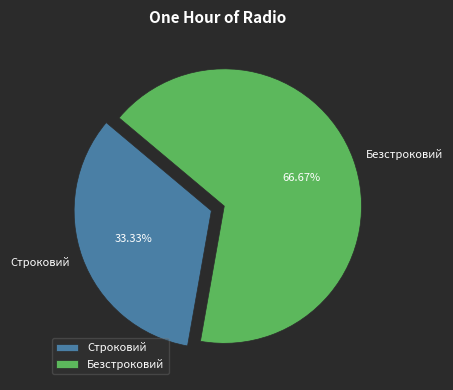

How many slices are in this pie chart?

2